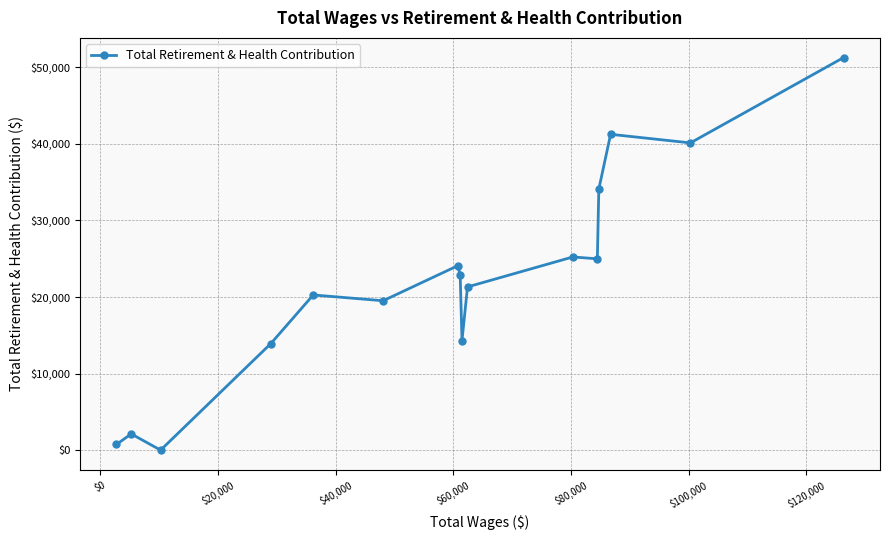

How many interior local peaks (higher than both neighbors) does the data have?

5